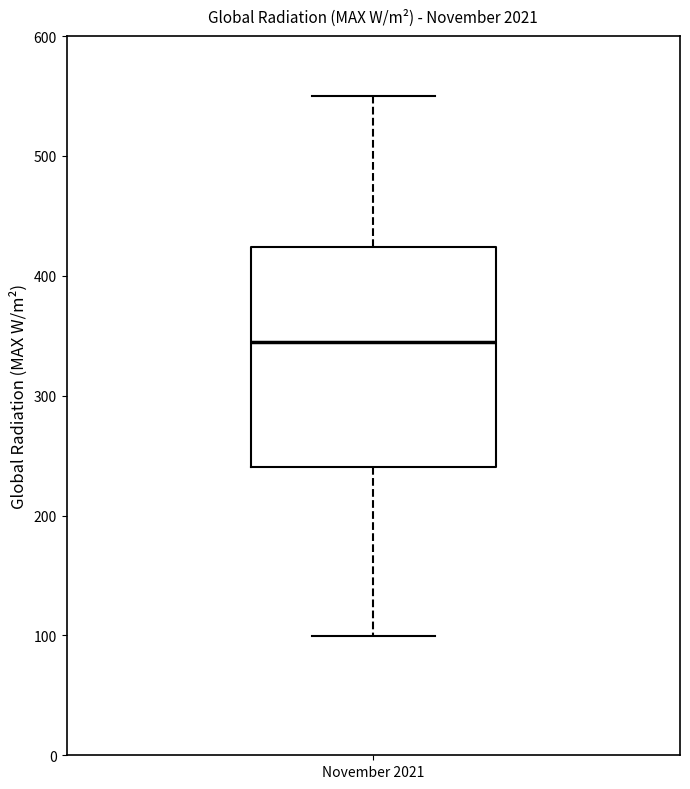

Where does the median line of the box for November 2021 sit on the y-axis? The values are not printed on the chart, so give them approximately, as read against the axis.

340